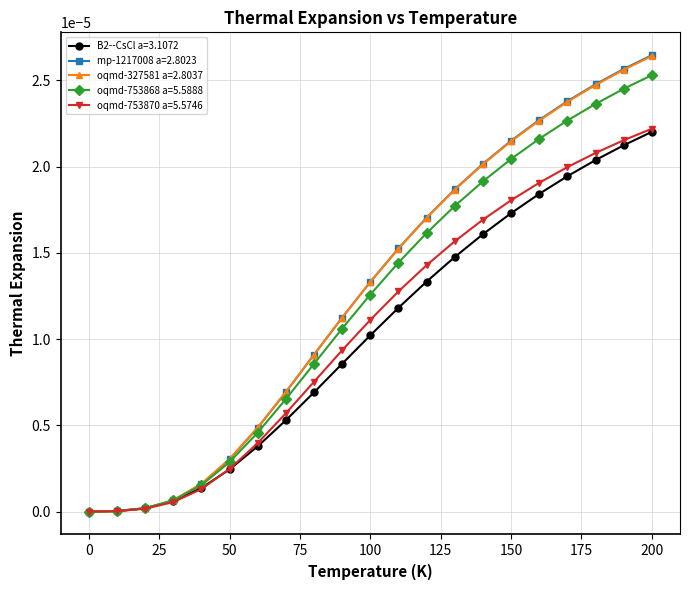

True or false: oqmd-753868 a=5.5888 has more than 2 interior local peaks.

False